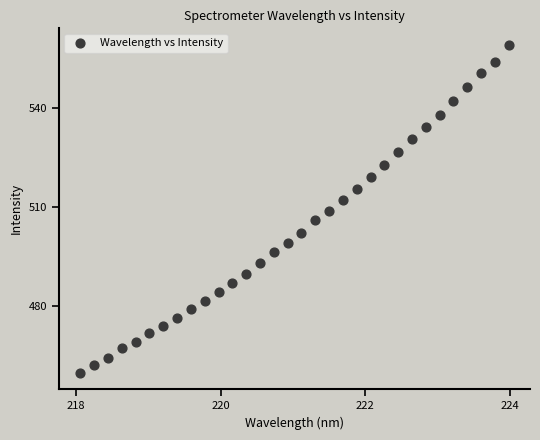

What is the range of Y values (max minus min)?

99.5